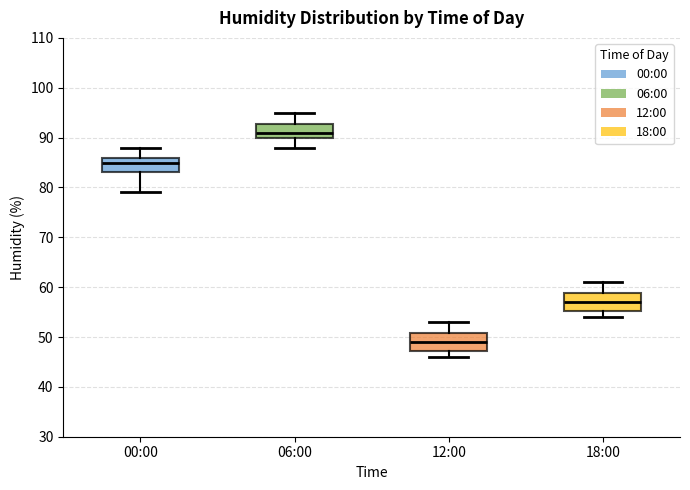

Reading left to right, transcribe this box plot: for each box, give where its median line is, the range the box spans, and where its two whiskers end, as read against the y-axis. The values are not printed on the chart, so give them approximately, as read against the axis.

00:00: median 85, box 83 to 86, whiskers 79 to 88
06:00: median 91, box 90 to 93, whiskers 88 to 95
12:00: median 49, box 47 to 51, whiskers 46 to 53
18:00: median 57, box 55 to 59, whiskers 54 to 61